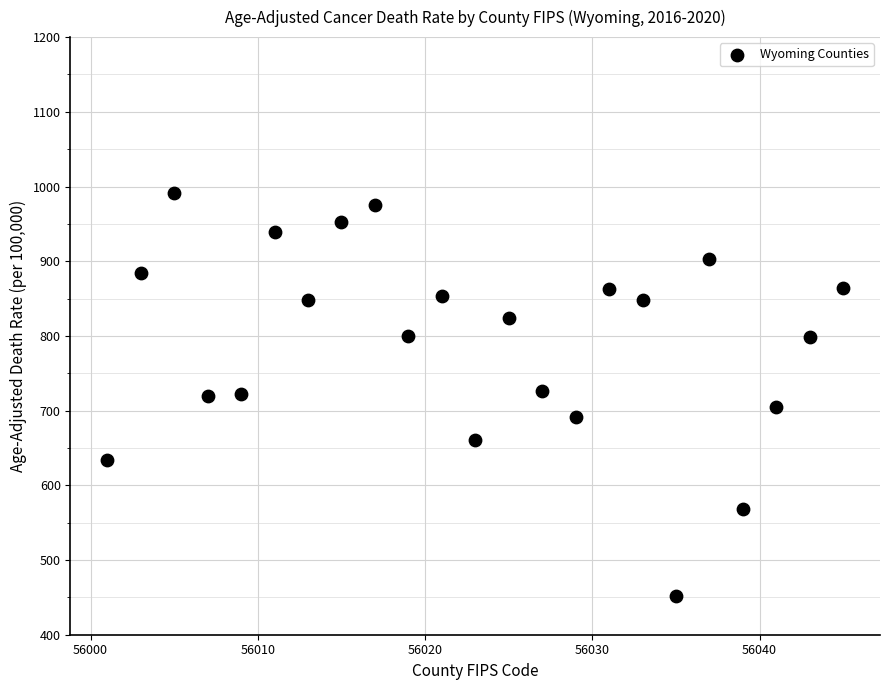

What is the range of Y values (max minus min)?

539.9